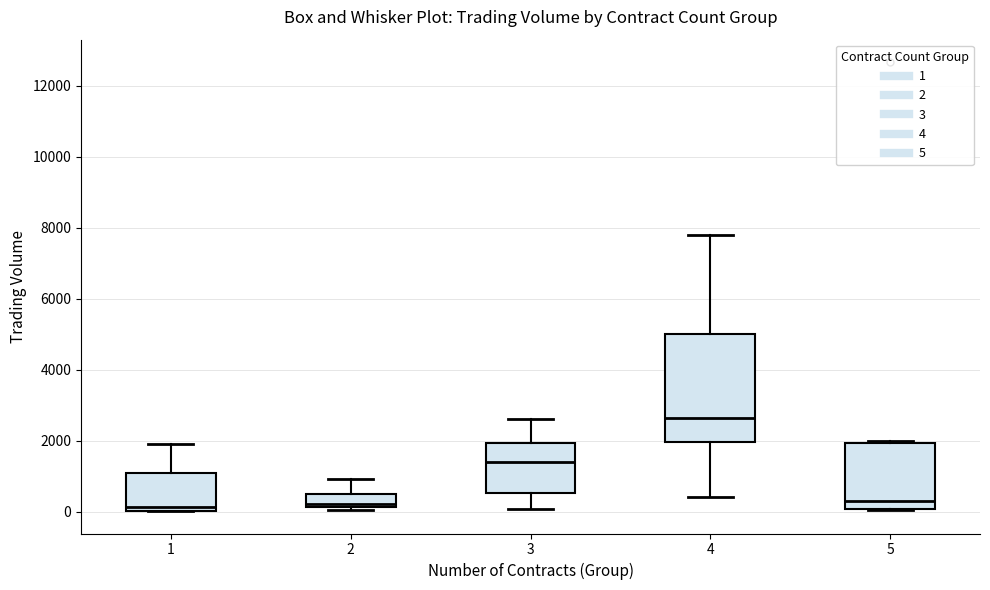

Reading left to right, read every box against the y-axis: the position of its median line, the range the box covers, and the ends of its whiskers. The values are not printed on the chart, so give them approximately, as read against the axis.

1: median 200, box 0 to 1000, whiskers 0 to 2000
2: median 200 (just above the box's lower edge), box 200 to 600, whiskers 0 to 1000
3: median 1400, box 600 to 2000, whiskers 0 to 2600
4: median 2600, box 2000 to 5000, whiskers 400 to 7800
5: median 400, box 0 to 2000, whiskers 0 to 2000 (just above the box's upper edge)